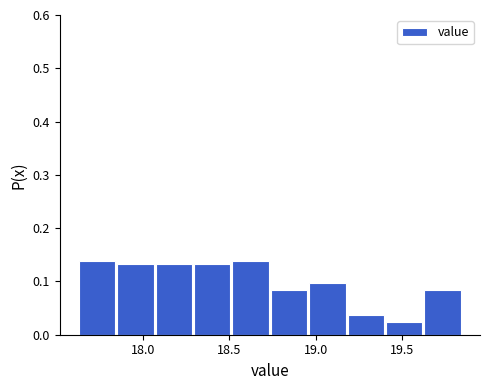

Reading left to right, transcribe this chart: for each bar, give the range it covers on the x-axis and its height. Neither the bar edges nor the heights are printed on the chart, so give them approximately, as read against the axes.

17.65 to 17.85: 0.14
17.85 to 18.05: 0.13
18.05 to 18.30: 0.13
18.30 to 18.50: 0.13
18.50 to 18.75: 0.14
18.75 to 18.95: 0.08
18.95 to 19.20: 0.10
19.20 to 19.40: 0.04
19.40 to 19.65: 0.02
19.65 to 19.85: 0.08